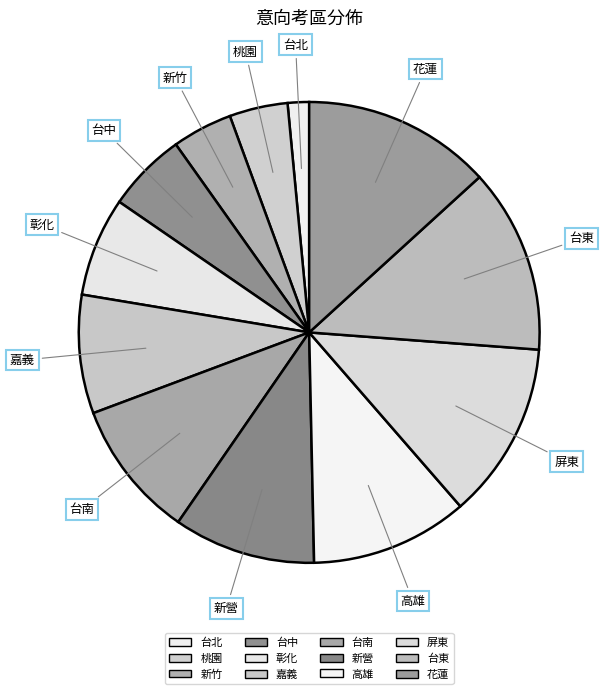

The 嘉義 slice represents 15% of the pie. True or false?

False